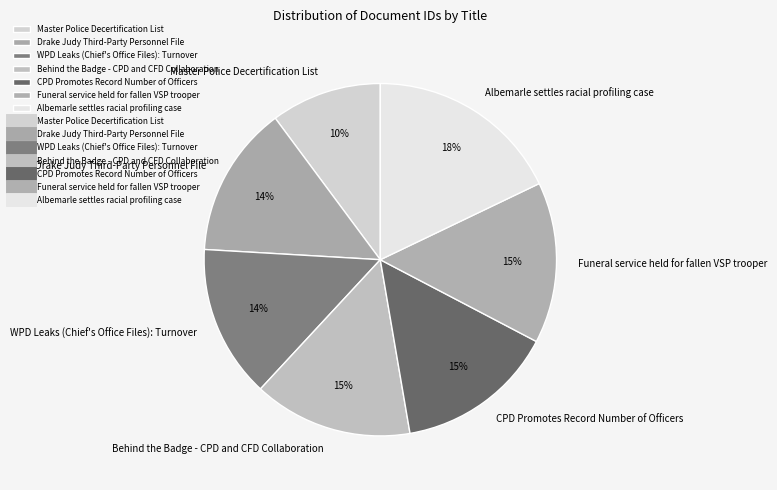

What percentage is the WPD Leaks (Chief's Office Files): Turnover slice, to the nearest percent?

14%